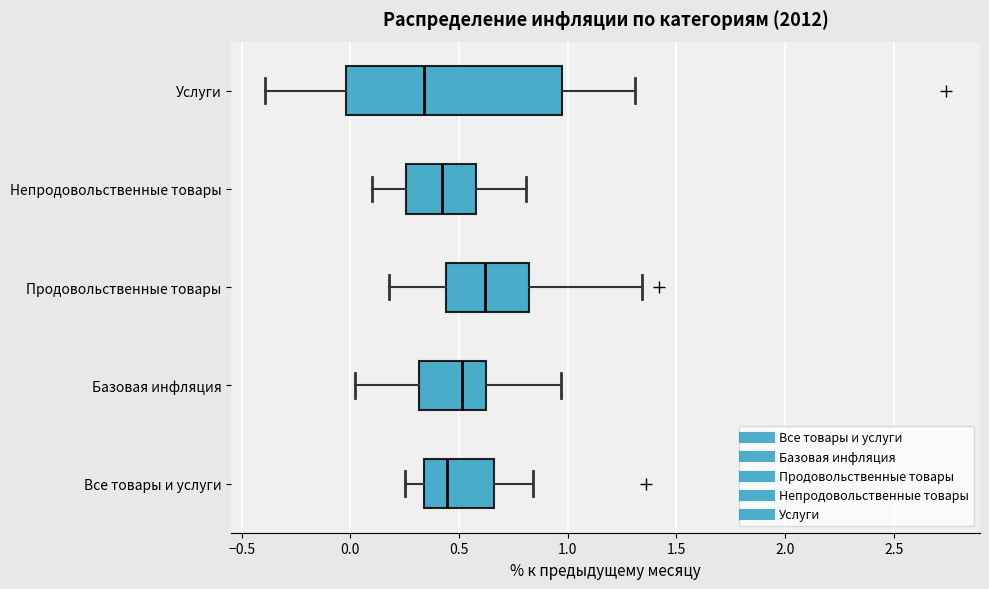

Reading bottom to top, transcribe this box plot: for each box, give where its median line is, the range the box spans, and where its two whiskers end, as read against the x-axis. The values are not printed on the chart, so give them approximately, as read against the axis.

Все товары и услуги: median 0.45, box 0.35 to 0.65, whiskers 0.25 to 0.85
Базовая инфляция: median 0.50, box 0.30 to 0.65, whiskers 0.00 to 0.95
Продовольственные товары: median 0.60, box 0.45 to 0.80, whiskers 0.20 to 1.35
Непродовольственные товары: median 0.40, box 0.25 to 0.60, whiskers 0.10 to 0.80
Услуги: median 0.35, box 0.00 to 0.95, whiskers -0.40 to 1.30